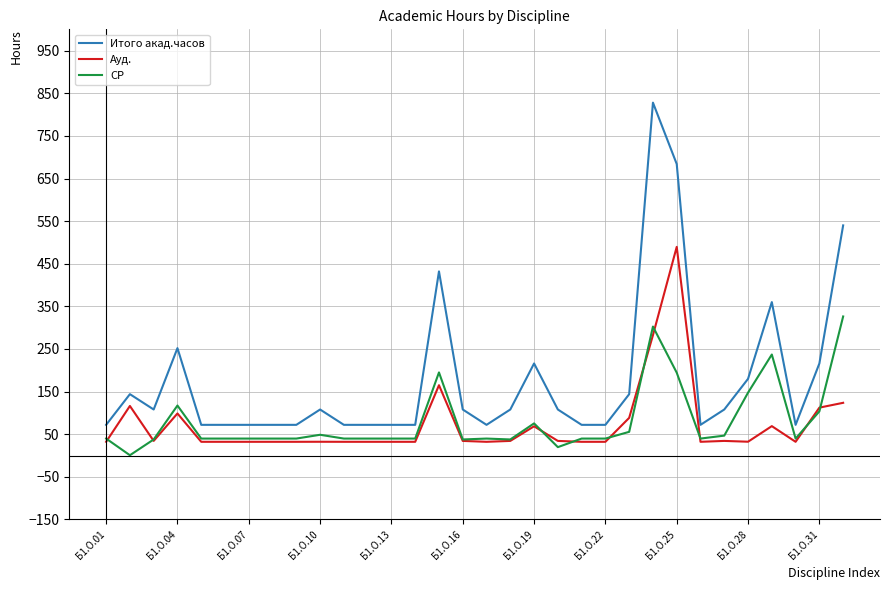

Which series has the largest total across all categories?

Итого акад.часов